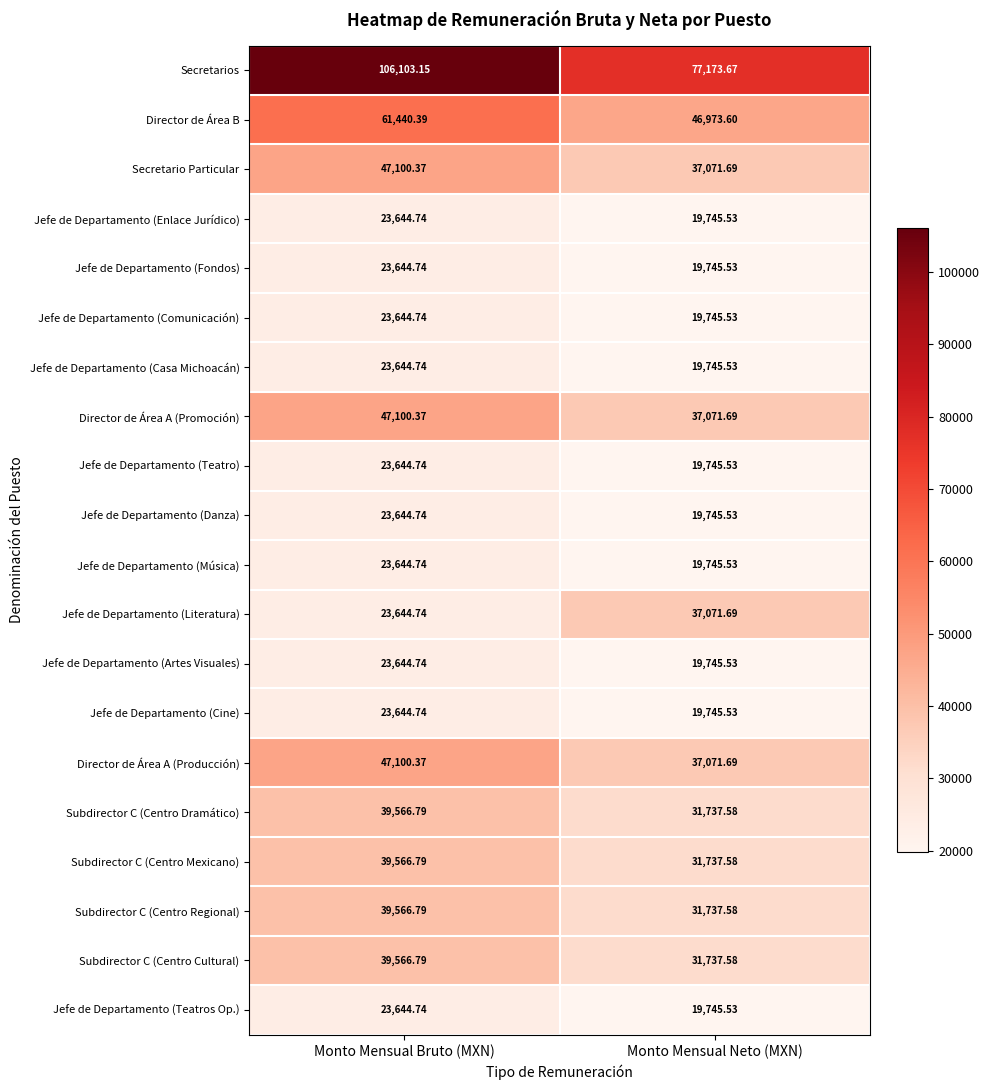

Is the value of Subdirector C (Centro Dramático) at Monto Mensual Neto (MXN) greater than the value of Jefe de Departamento (Música) at Monto Mensual Bruto (MXN)?

Yes